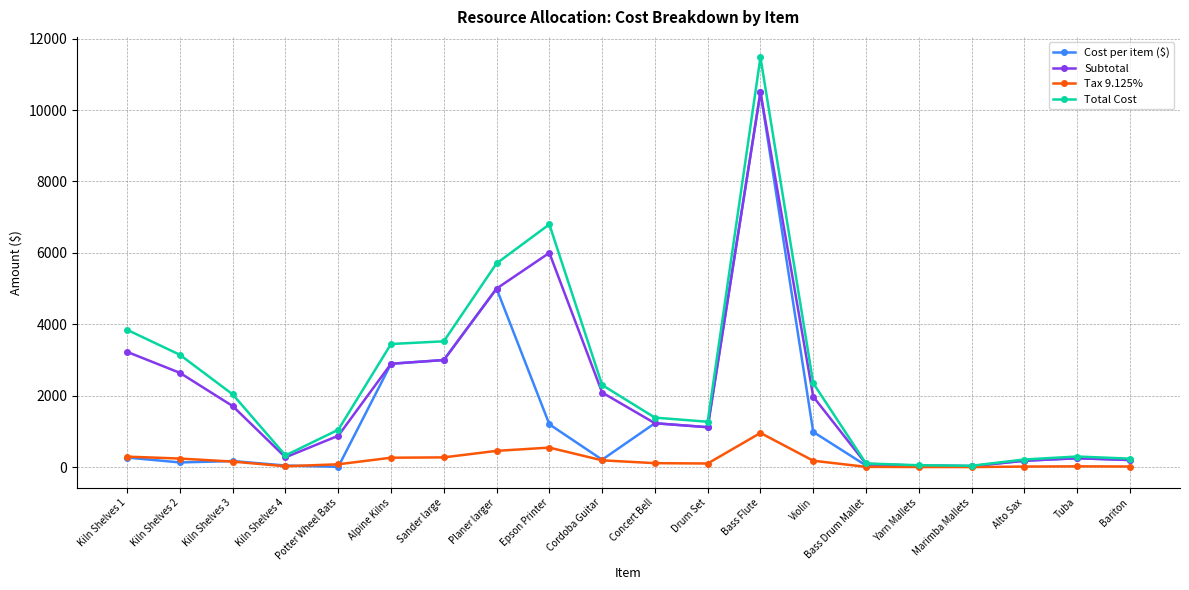

At how many categories does at least one series exceed 2933?

7